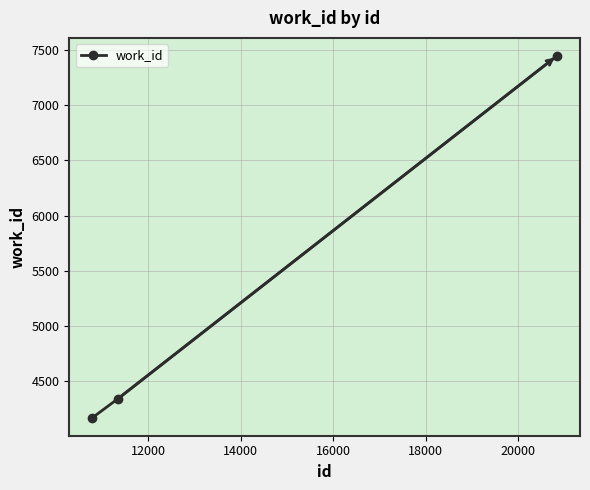

What is the maximum value shown in the chart?

7447